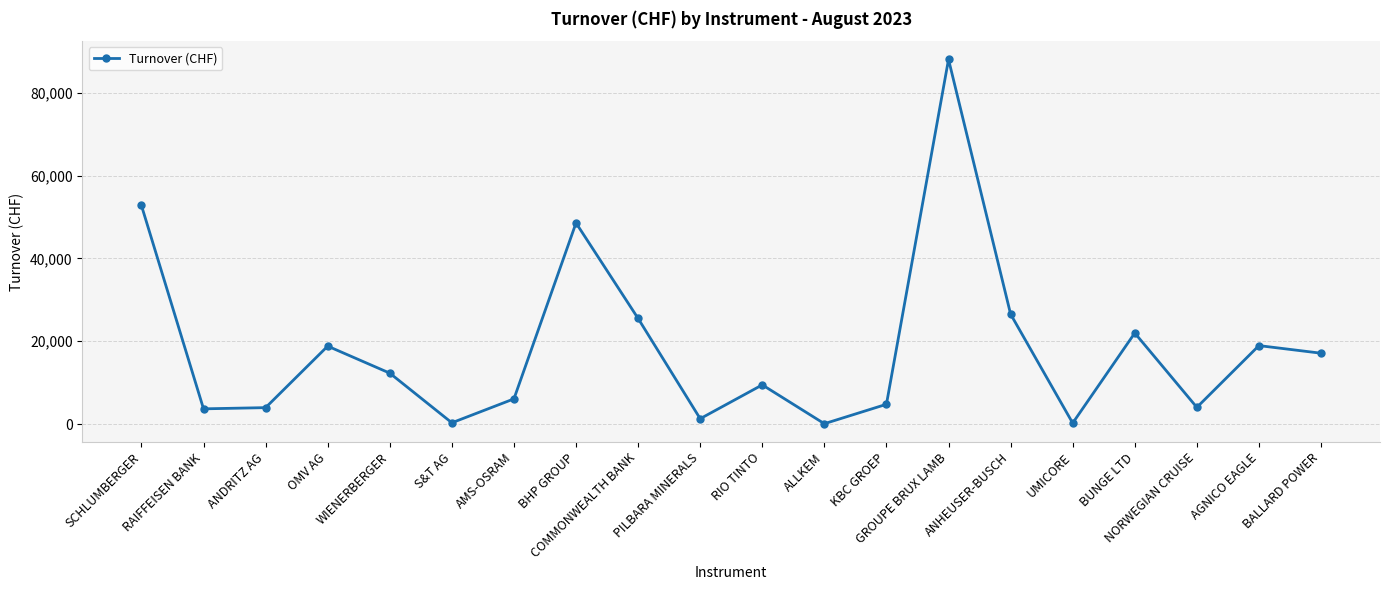

Between ANHEUSER-BUSCH and RIO TINTO, which is larger?

ANHEUSER-BUSCH